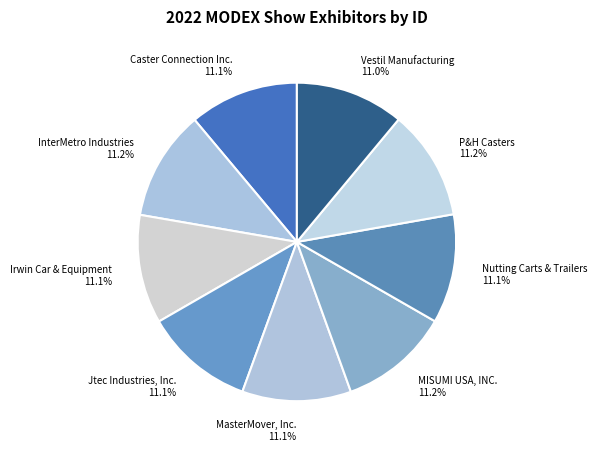

What percentage is NOT represented by Nutting Carts & Trailers?

88.9%